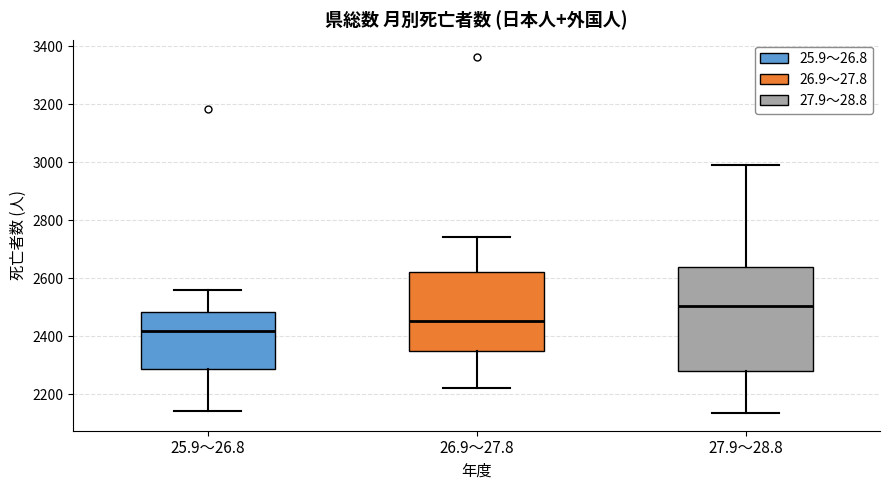

Comparing the boxes themselves (not the whiskers), which one is the tallest?

27.9～28.8